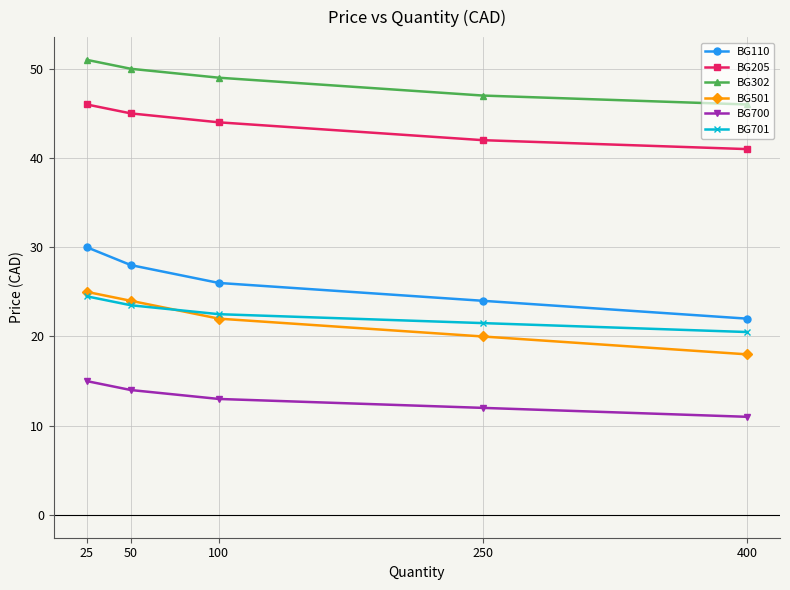

What is the difference between the highest and lowest values at 250?

35.0